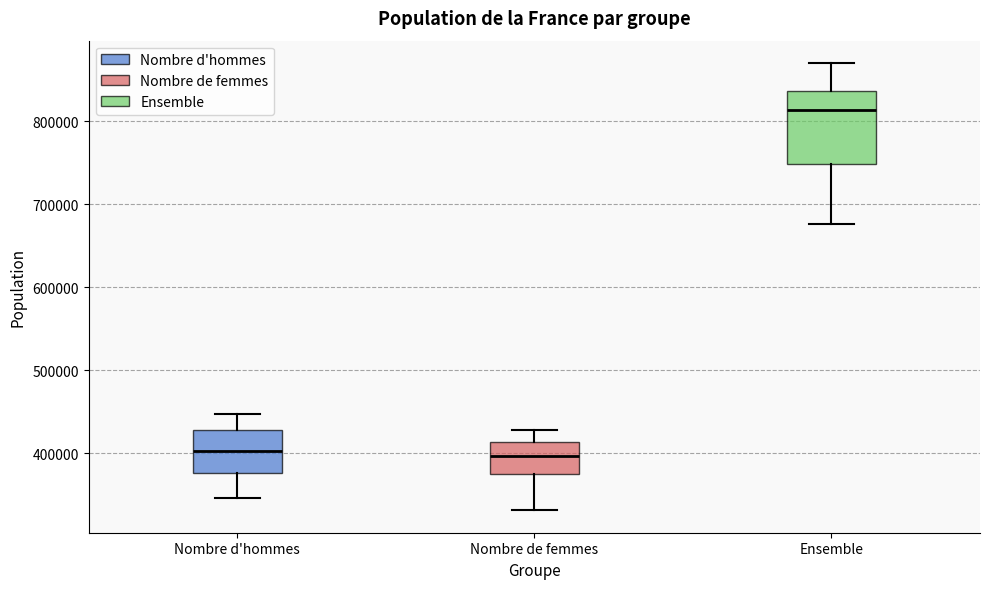

Which box is the tallest, from its lower edge to its upper edge?

Ensemble